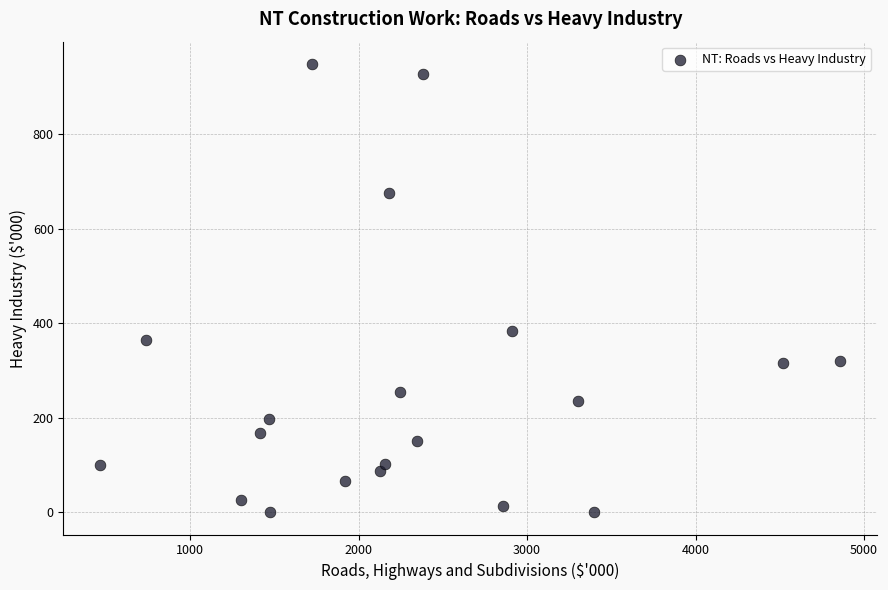

What is the range of X values (max minus min)?

4390